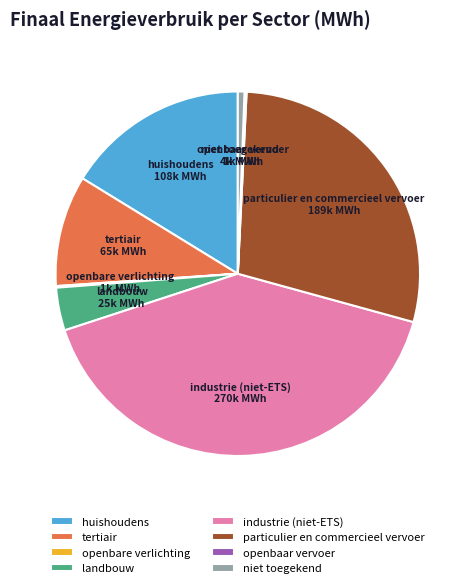

Do huishoudens and landbouw together represent more than half of the pie?

No